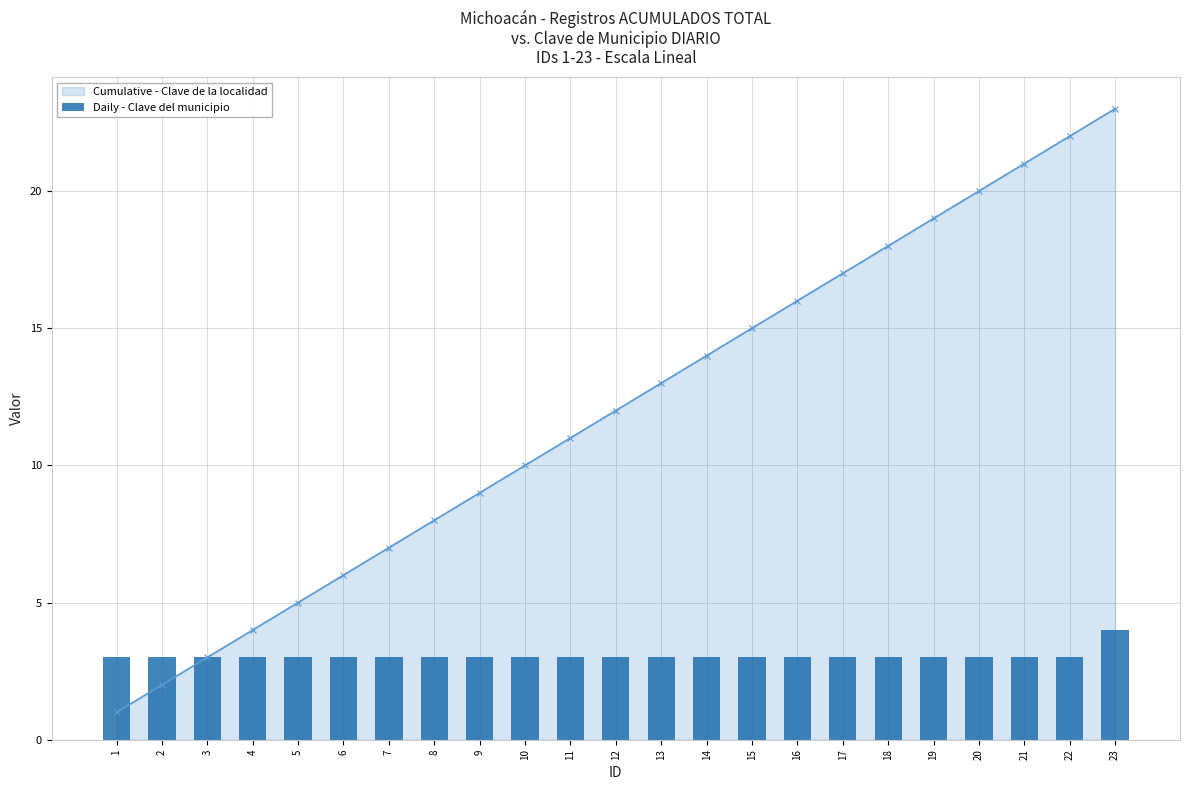

Reading left to right, extract all data points from this chart.

3	3	3	3	3	3	3	3	3	3	3	3	3	3	3	3	3	3	3	3	3	3	4